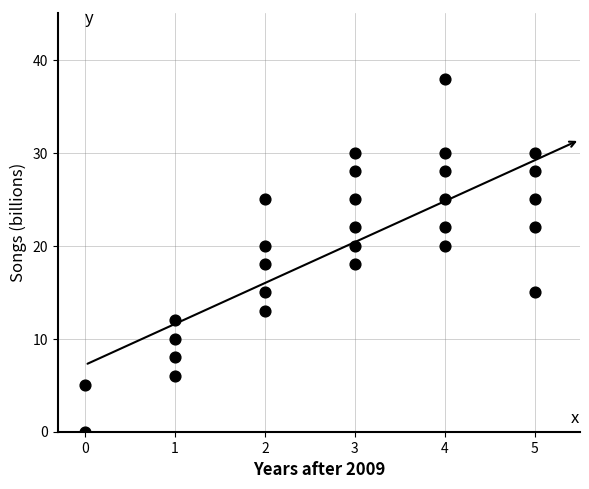

What is the range of X values (max minus min)?

5